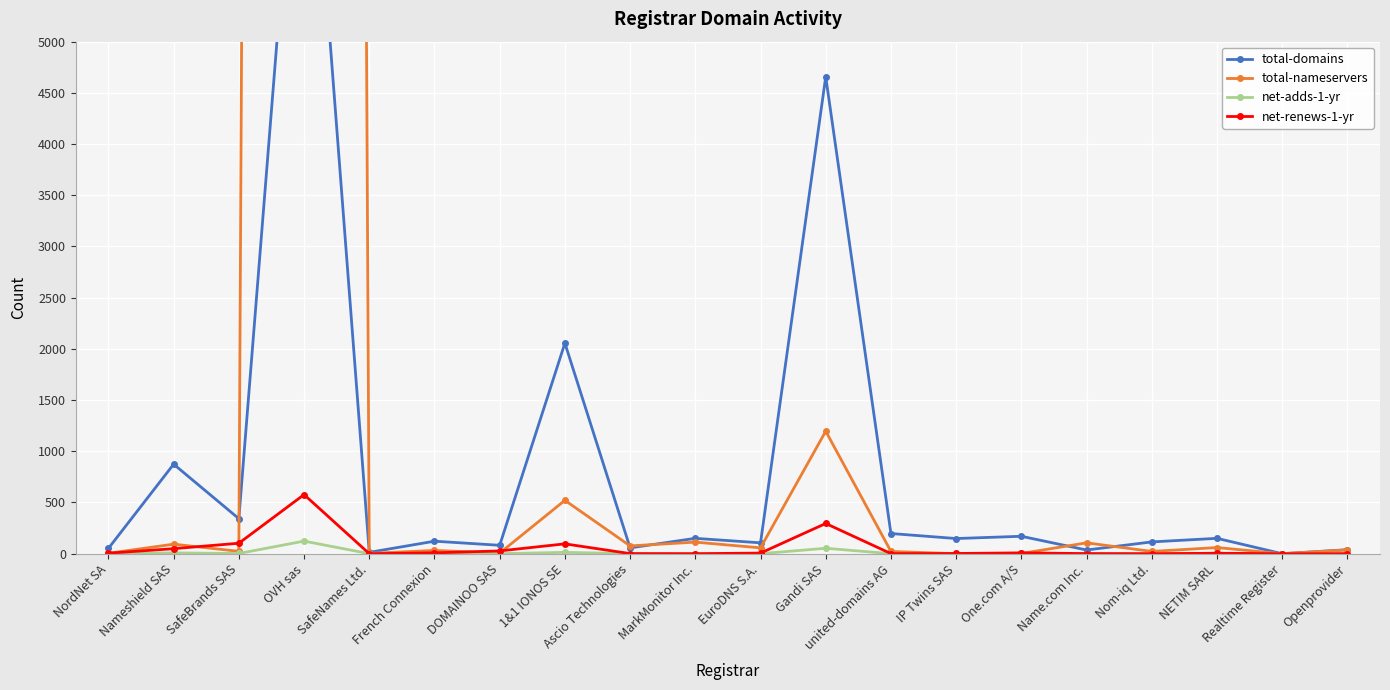

At which category is the sum across all series the highest?

OVH sas